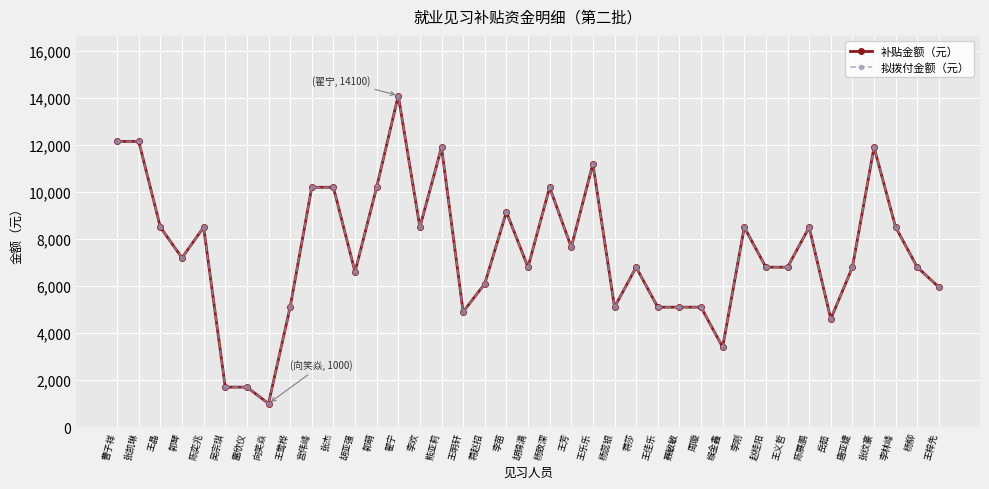

Is this an area chart (filled region under the line)?

No